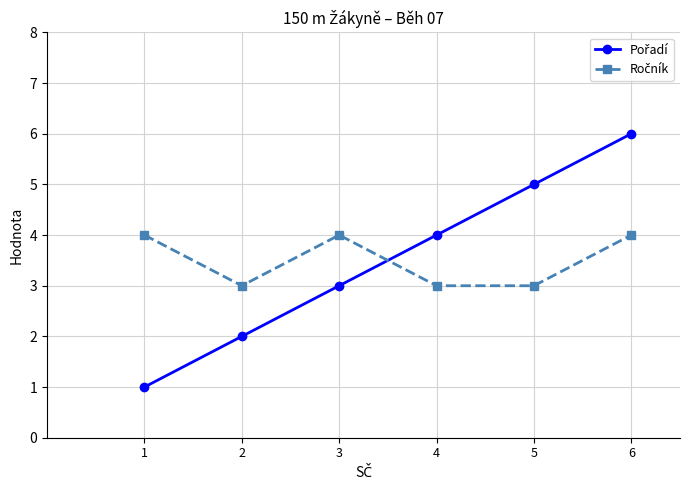

Which label corresponds to the largest value in the chart?

6